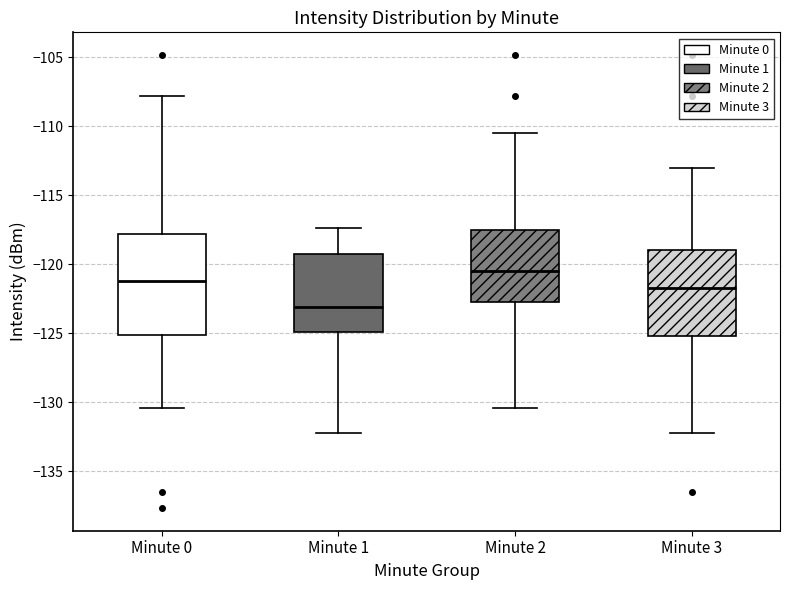

Reading left to right, read every box against the y-axis: the position of its median line, the range the box covers, and the ends of its whiskers. The values are not printed on the chart, so give them approximately, as read against the axis.

Minute 0: median -121.0, box -125.0 to -118.0, whiskers -130.5 to -108.0
Minute 1: median -123.0, box -125.0 to -119.5, whiskers -132.5 to -117.5
Minute 2: median -120.5, box -122.5 to -117.5, whiskers -130.5 to -110.5
Minute 3: median -122.0, box -125.0 to -119.0, whiskers -132.5 to -113.0